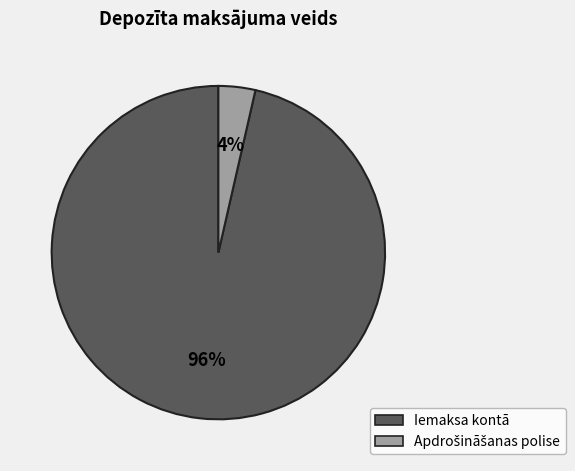

To the nearest percent, what is the average slice percentage?

50%